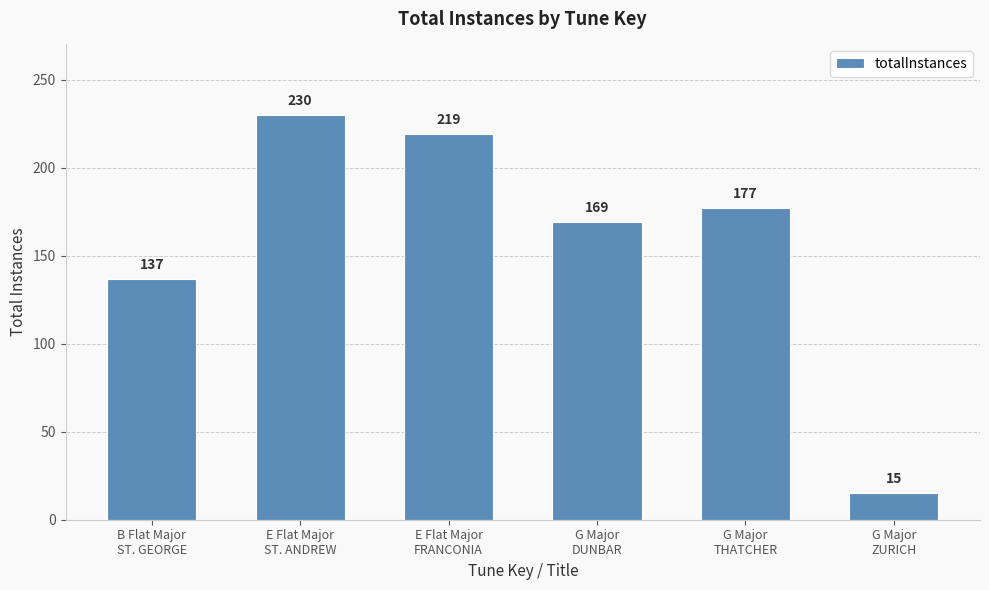

Reading right to left, extract all data points from this chart.

15	177	169	219	230	137